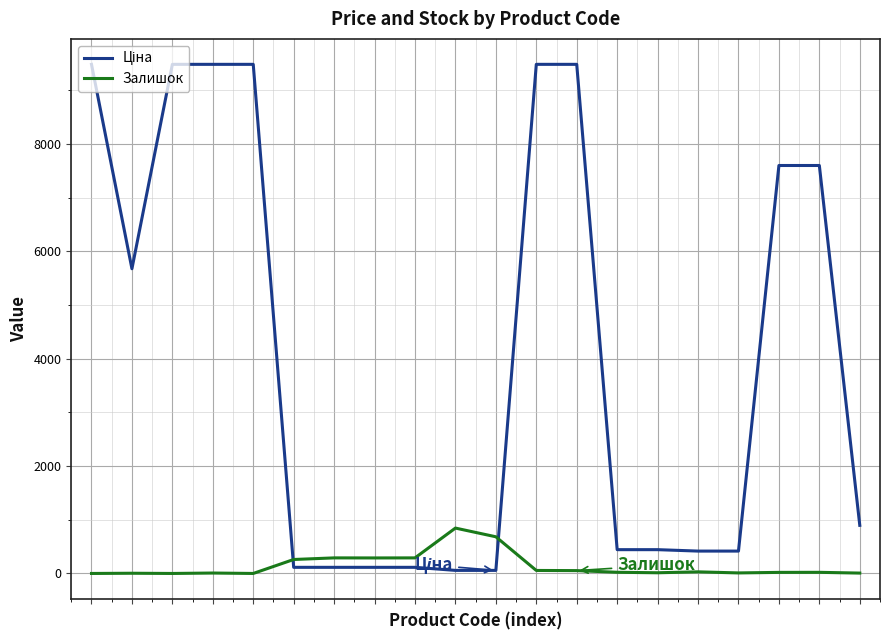

True or false: Залишок has more than 0 points higher than both neighbors.

True